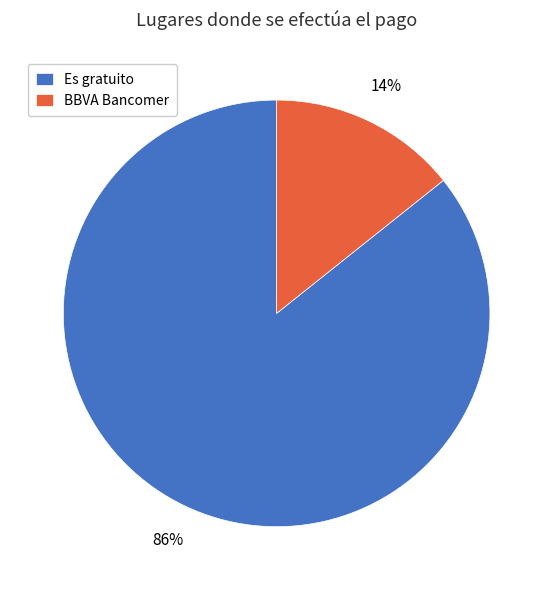

Which category has the smallest portion of the pie?

BBVA Bancomer